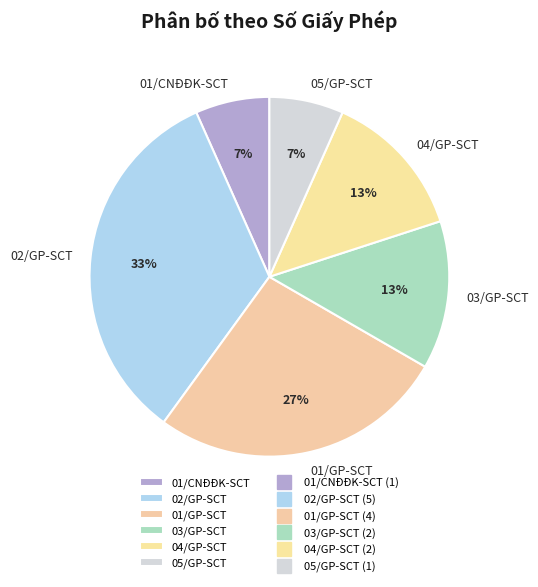

What is the largest slice in the pie chart?

02/GP-SCT